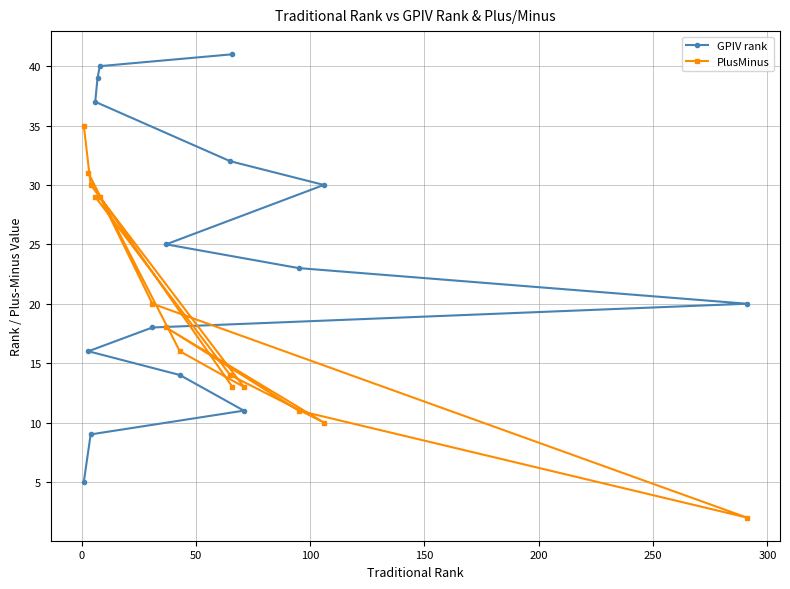

How many data points in GPIV rank are above 23?

7